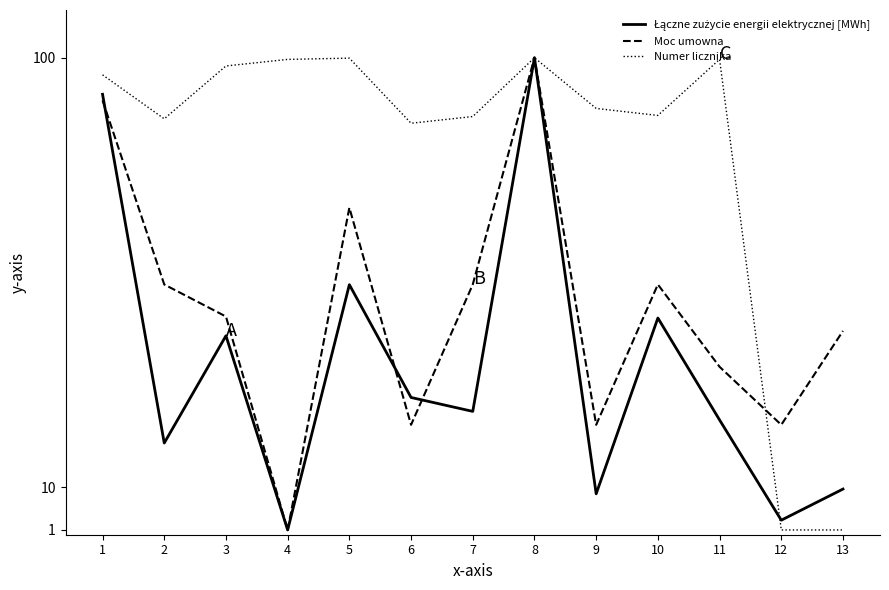

At how many categories does at least one series exceed 40?

12